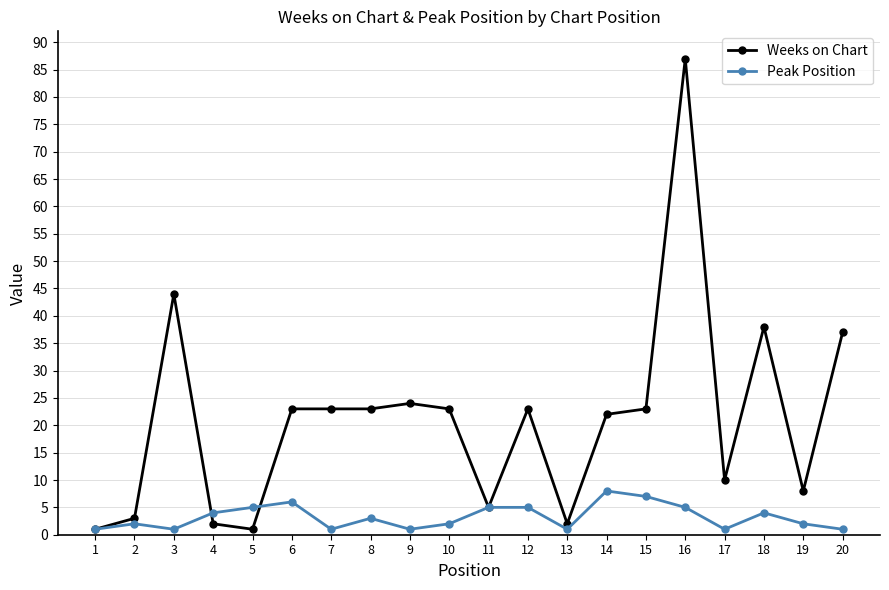

Which series has the widest spread of values?

Weeks on Chart